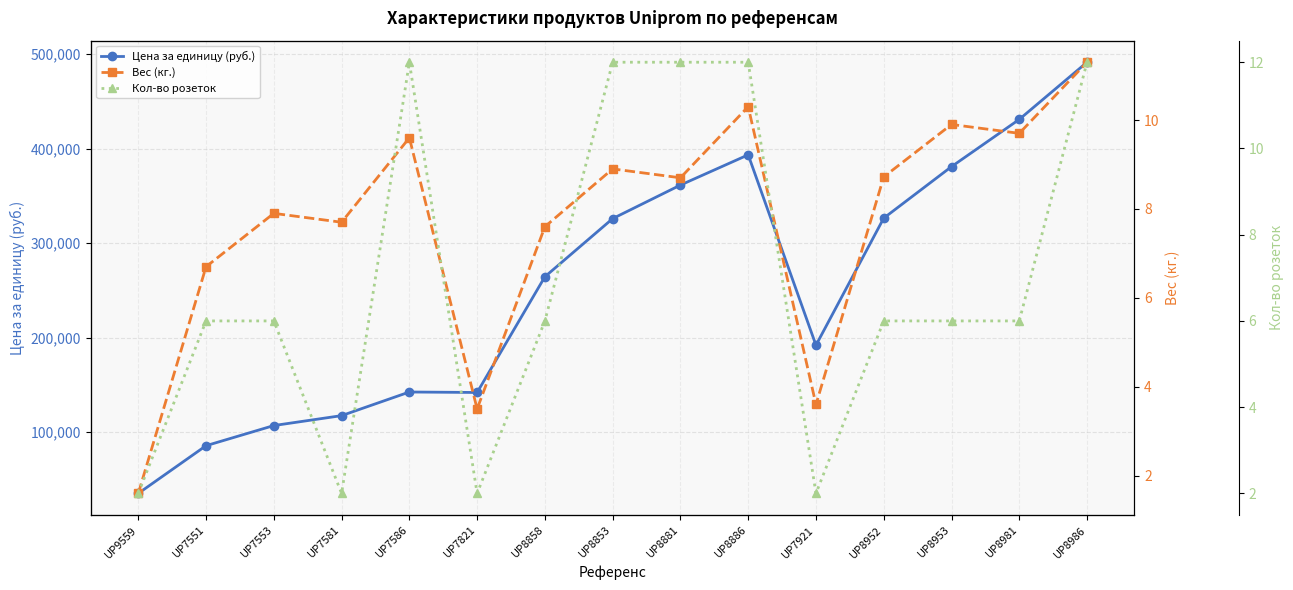

At which category is the sum across all series the highest?

UP8986